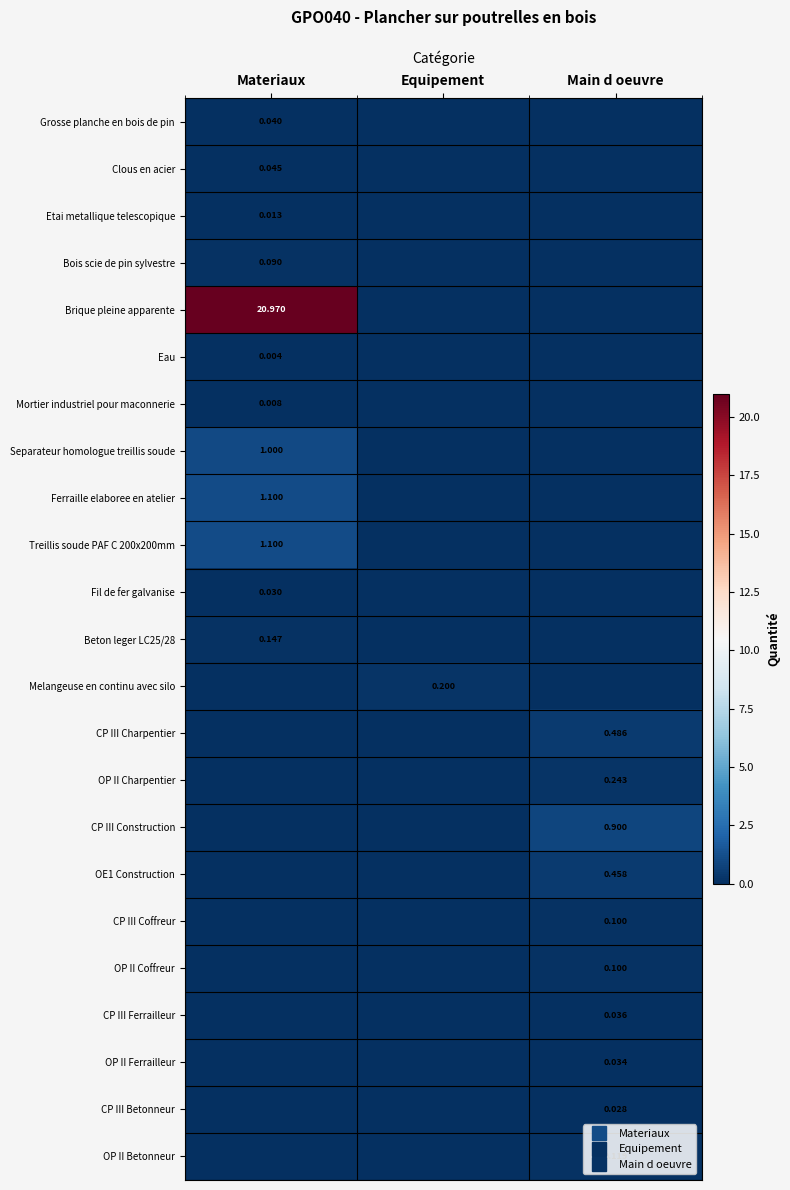

What is the total value across all series at Main d oeuvre?

2.5